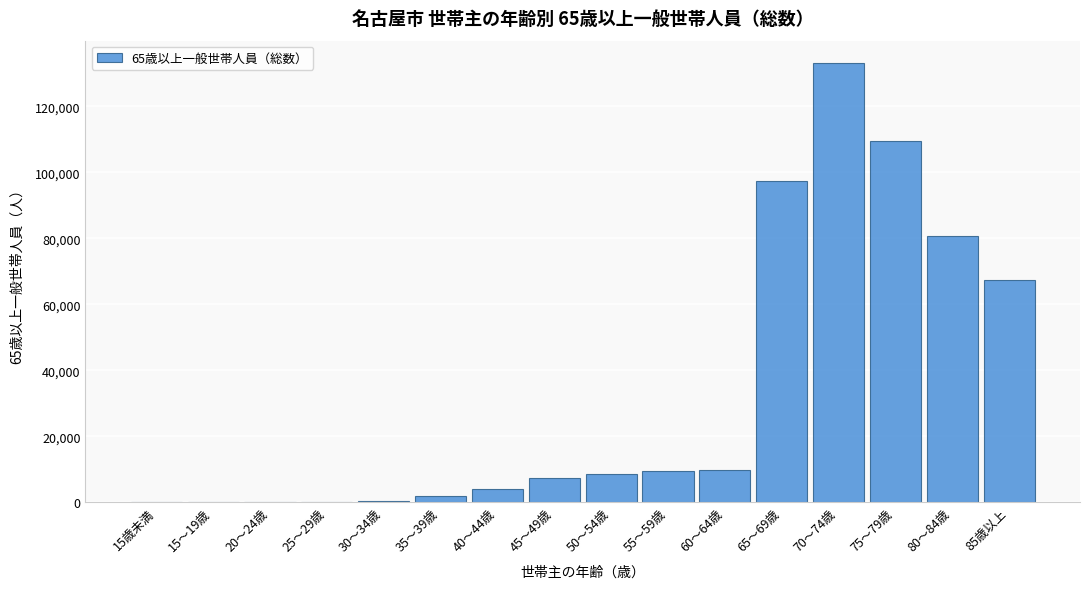

Which label corresponds to the largest value in the chart?

70～74歳